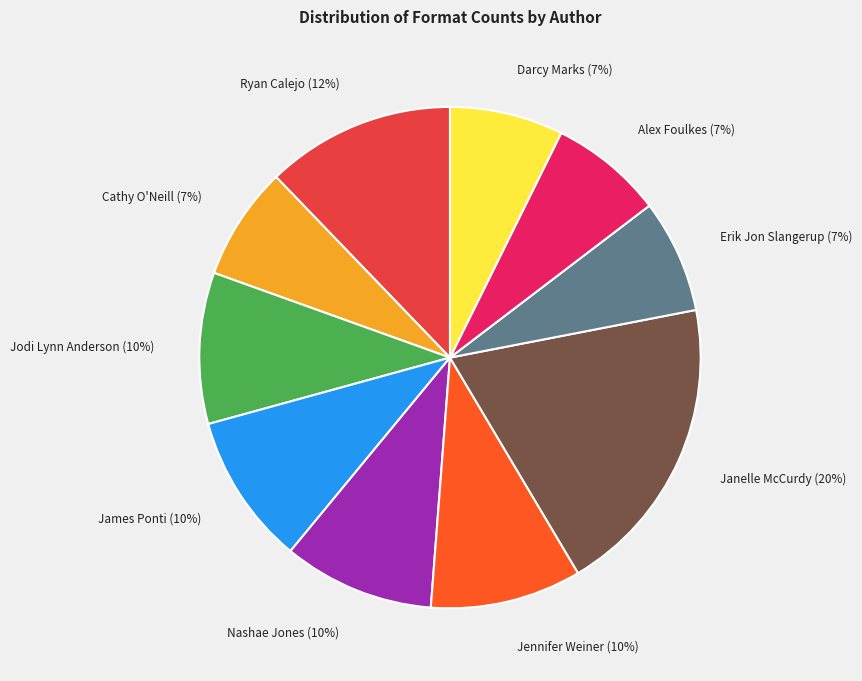

Which category has the biggest portion of the pie?

Janelle McCurdy (20%)